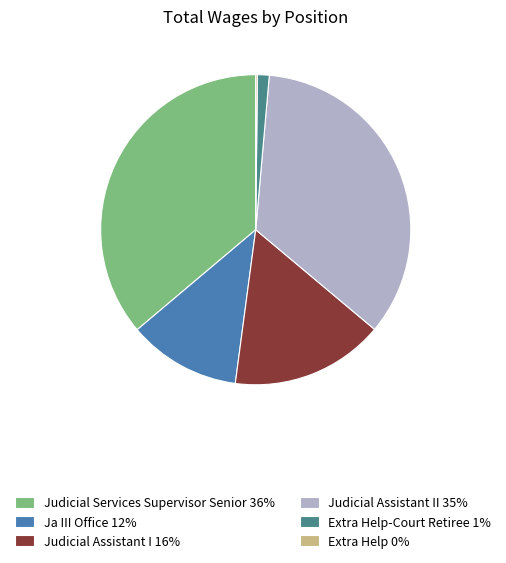

Is Judicial Assistant II 35% the majority of the pie?

No